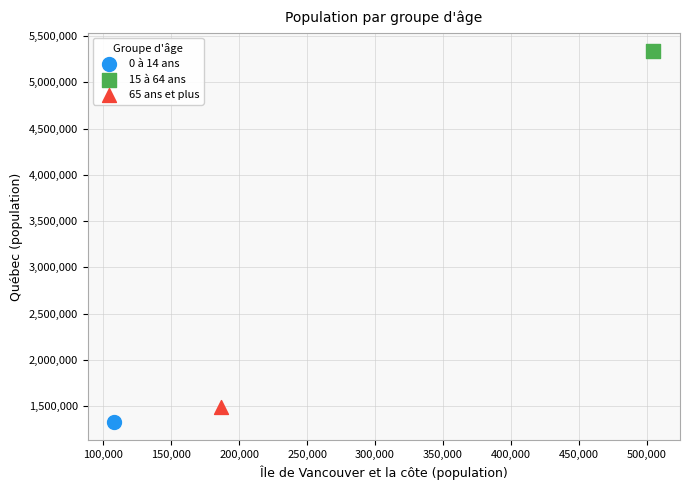

Which series contains the highest Y value?

15 à 64 ans